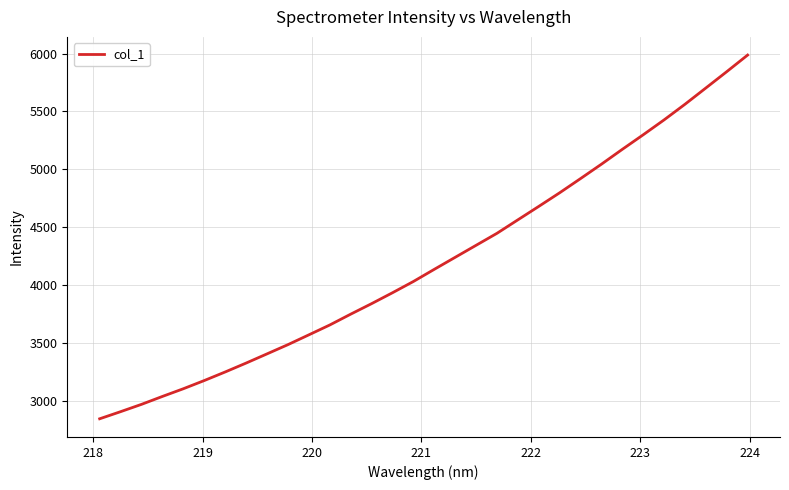

How many values are below 4134?

16